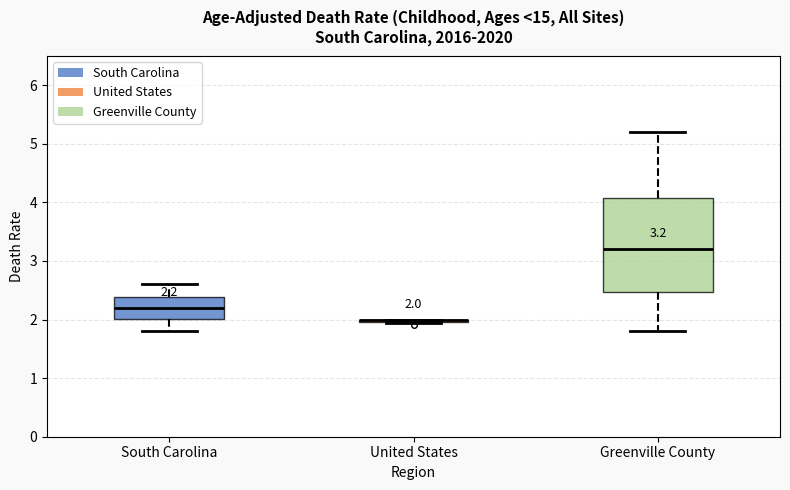

Comparing the boxes themselves (not the whiskers), which one is the tallest?

Greenville County